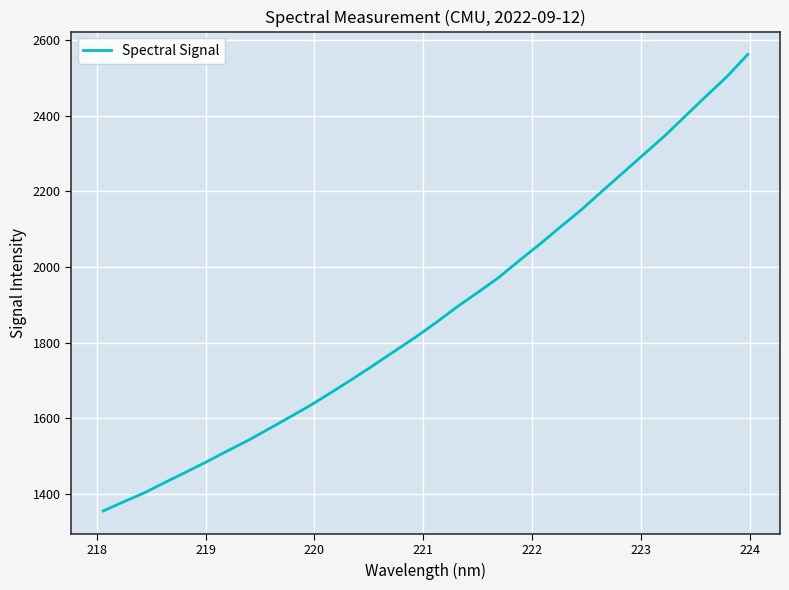

What is the smallest value displayed?

1355.4